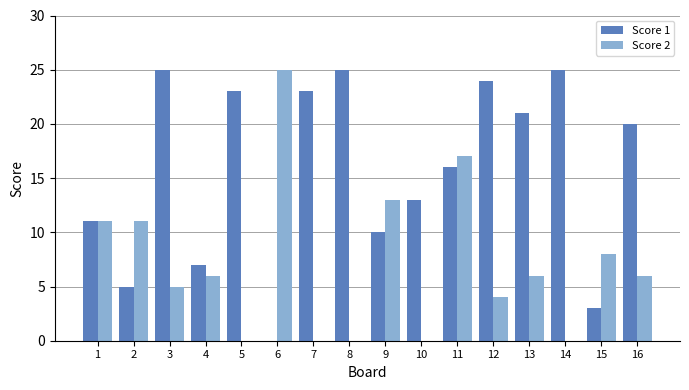

The Score 1 series shows 20 at 16. True or false?

True